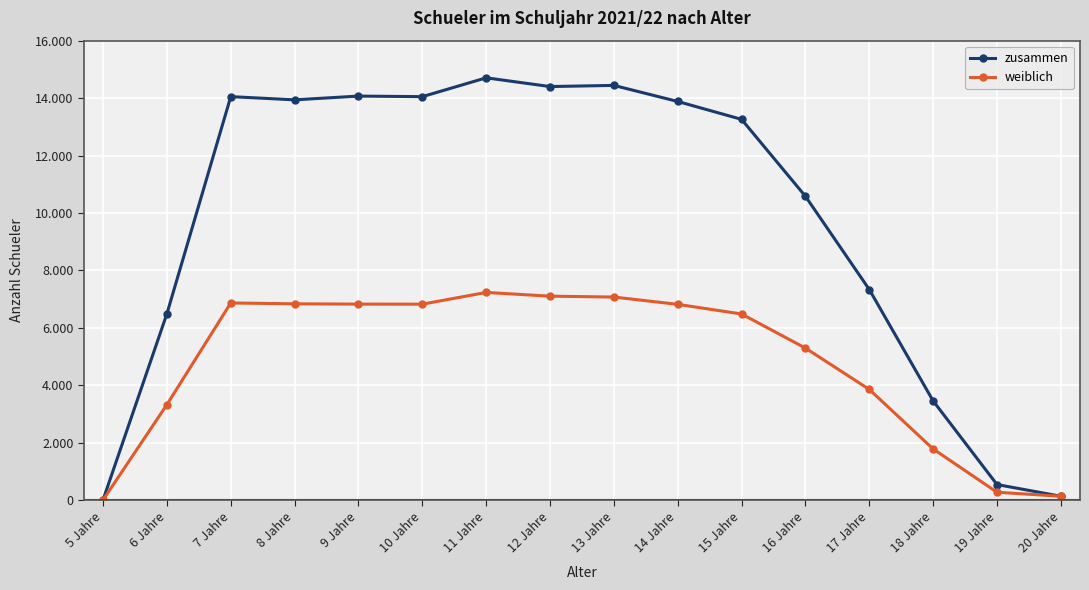

Read the weiblich value at 14 Jahre, to the nearest 50.

6800